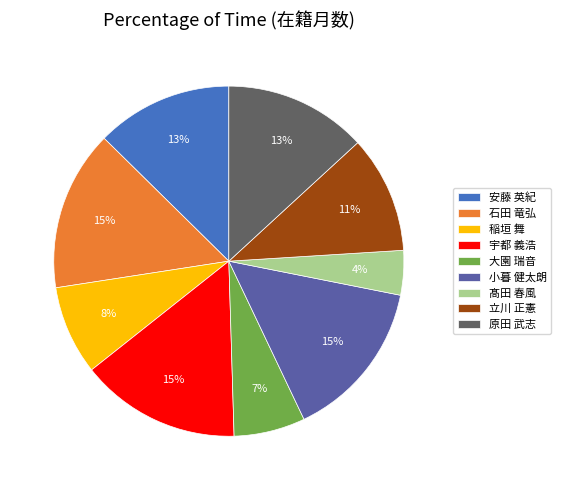

Is 稲垣 舞 the majority of the pie?

No